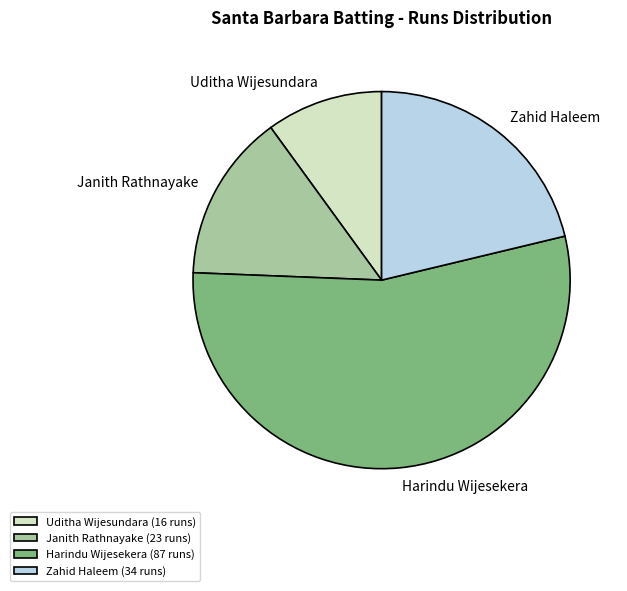

Between Harindu Wijesekera (87 runs) and Janith Rathnayake (23 runs), which is larger?

Harindu Wijesekera (87 runs)